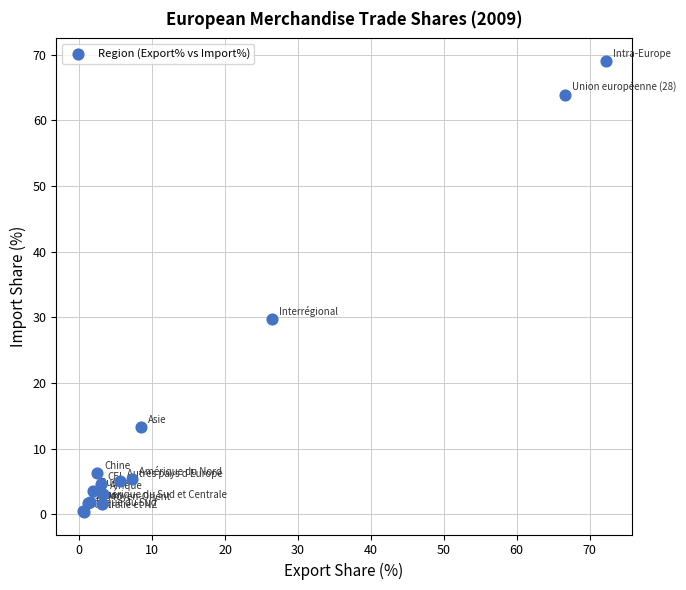

What Y value in the scatter plot is closest to 34?

29.8